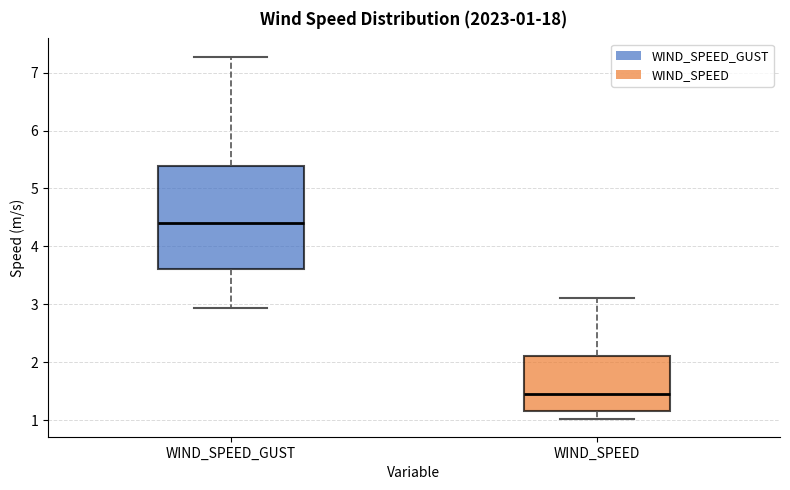

Which box has the highest median line?

WIND_SPEED_GUST